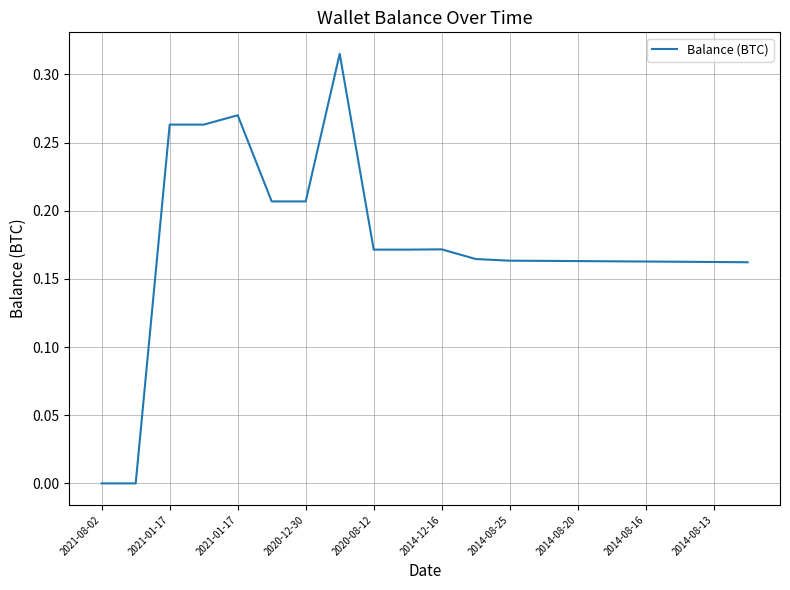

How many lines are shown in the chart?

1